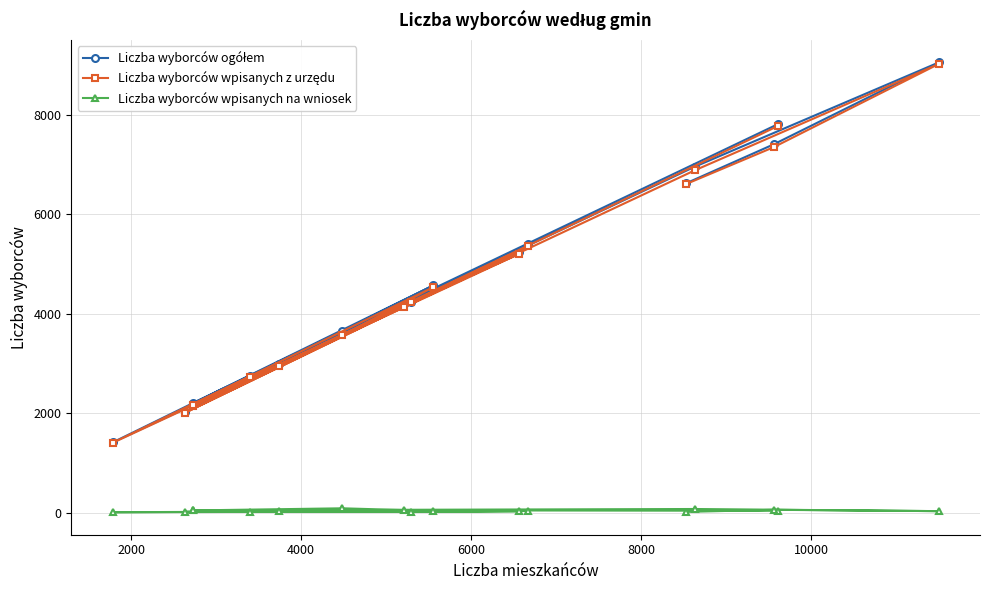

At how many categories does at least one series exceed 6211?

5